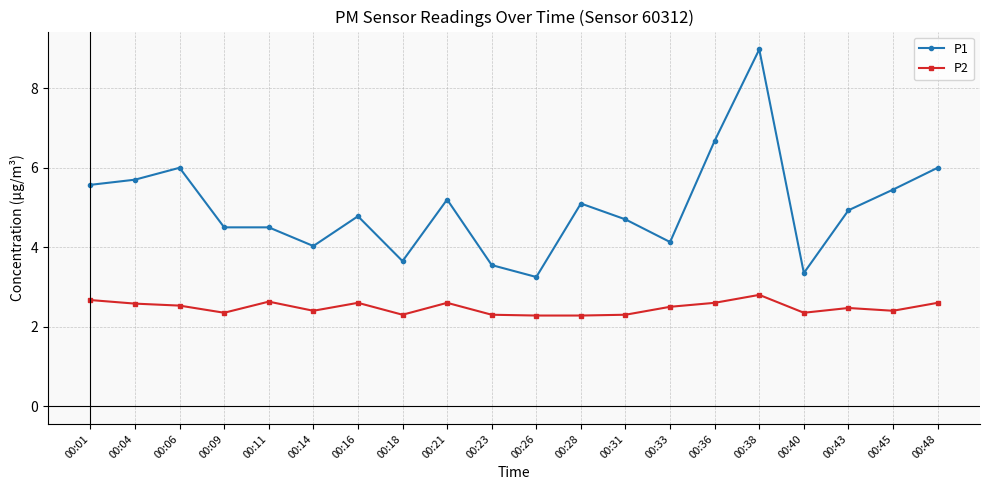

The P1 series shows 8.3 at 00:06. True or false?

False